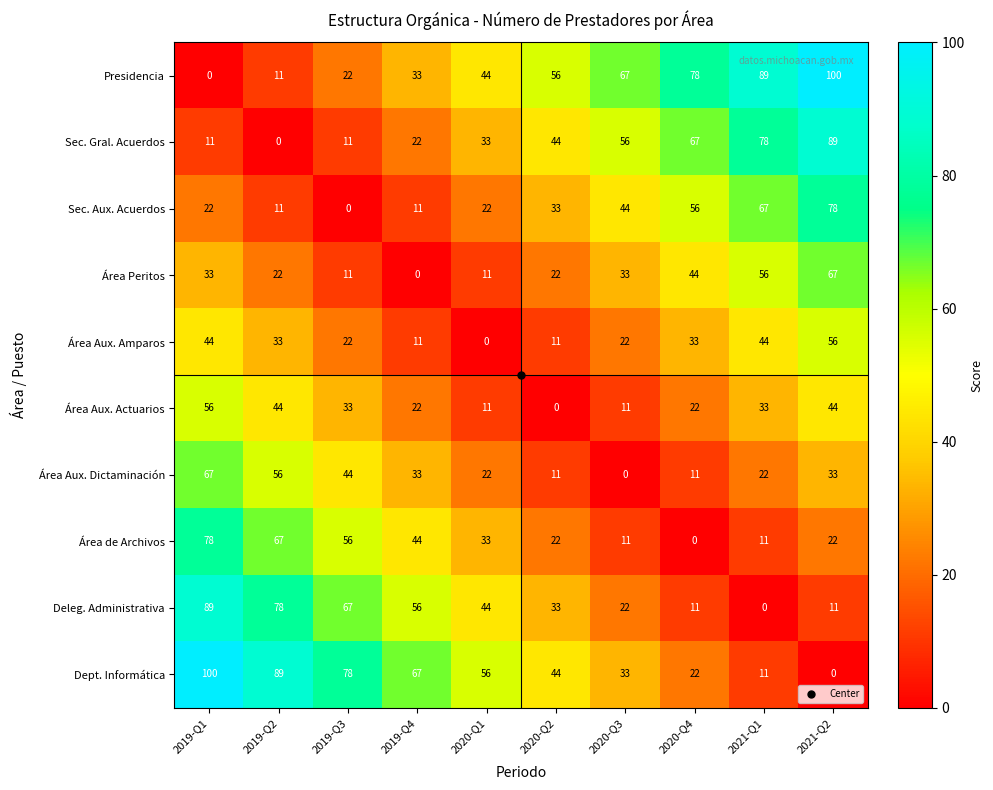

What is the spread (max minus min) of values at 2019-Q3?

78